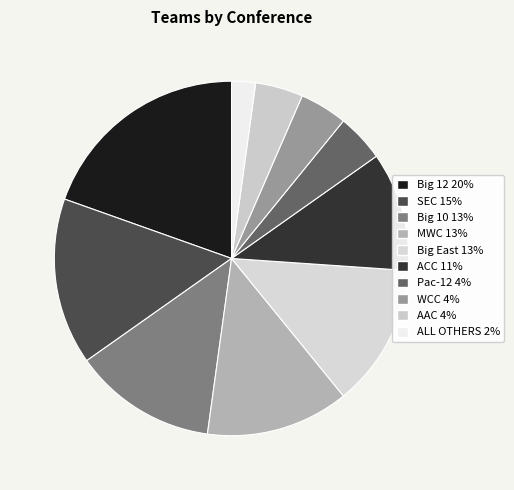

What percentage is the ACC slice, to the nearest percent?

11%